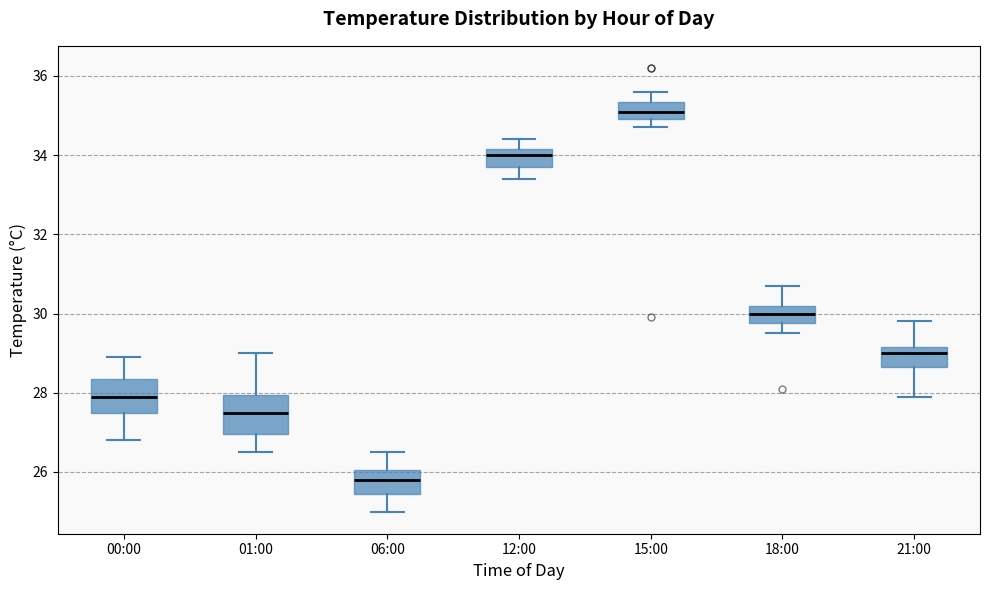

Where does the upper whisker of the box for 15:00 end on the y-axis? The values are not printed on the chart, so give them approximately, as read against the axis.

35.6